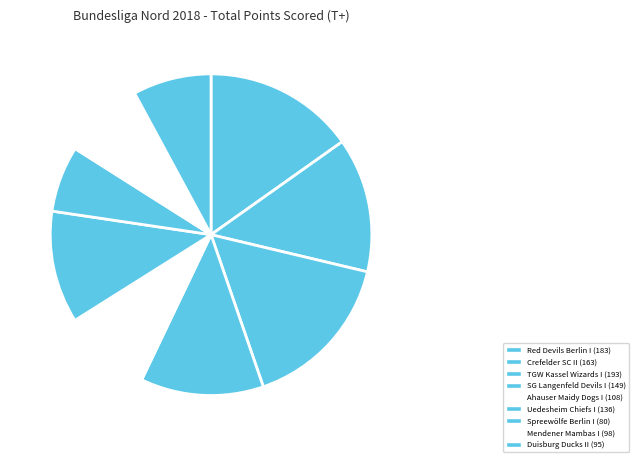

How many slices are in this pie chart?

9